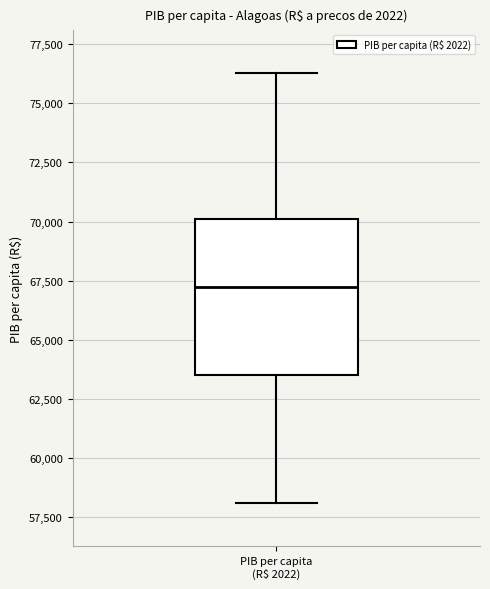

Read this box plot against the y-axis: the position of the median line, the range covered by the box, and the ends of both whiskers. The values are not printed on the chart, so give them approximately, as read against the axis.

median 67000, box 63500 to 70000, whiskers 58000 to 76500